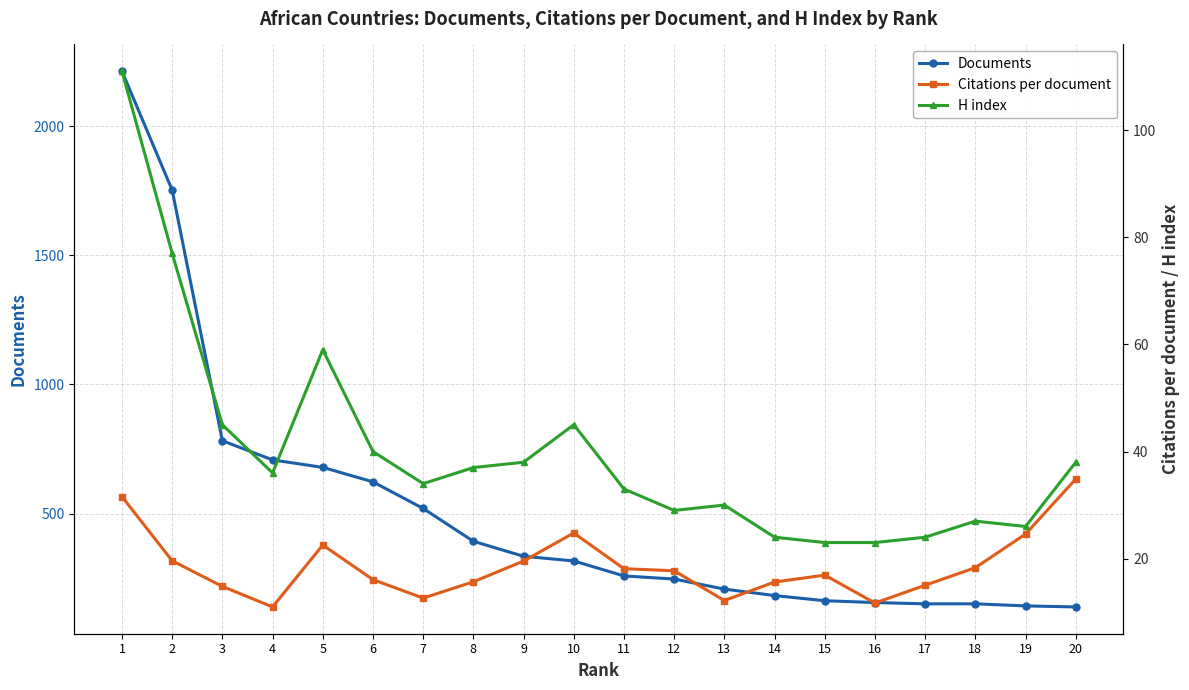

Which category has the lowest value in the H index series?

15